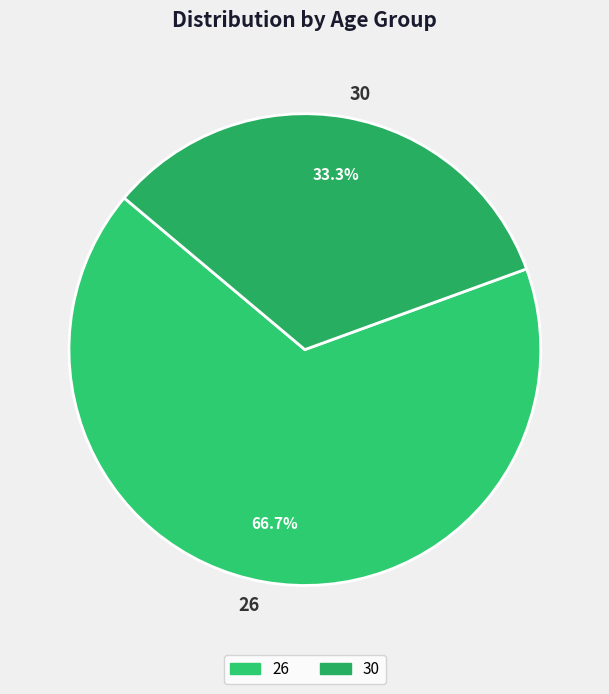

To the nearest percent, what portion does 30 represent?

33%